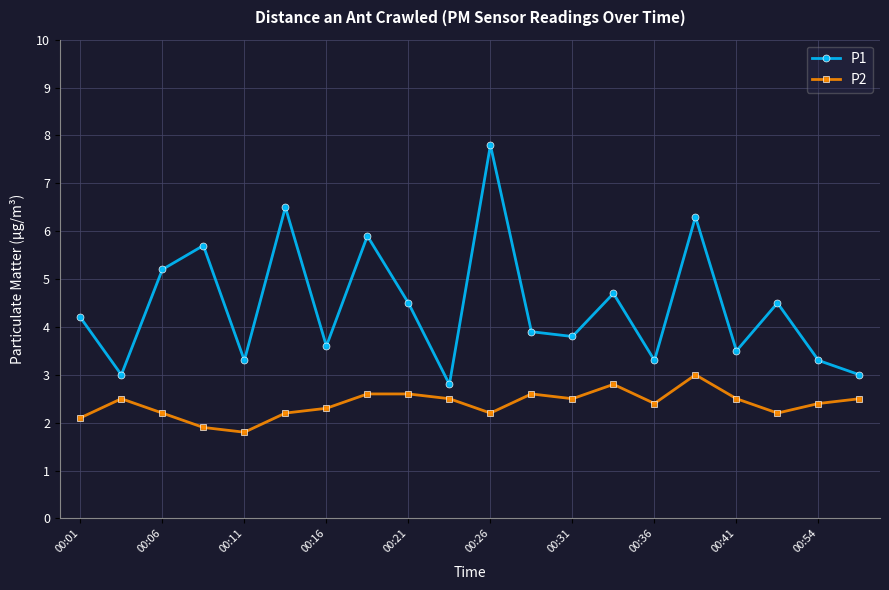

Which series has the widest spread of values?

P1